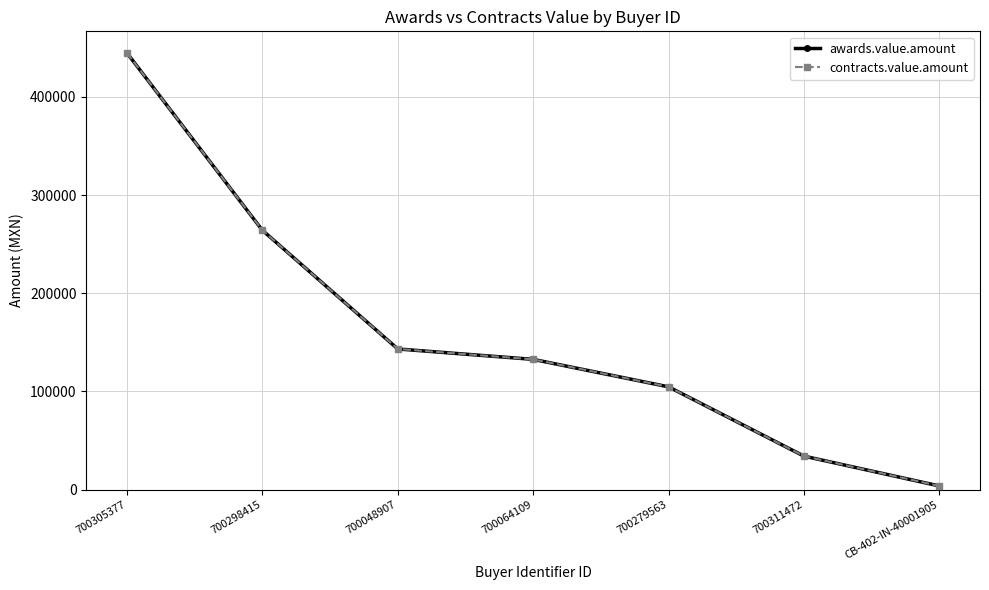

Where does the awards.value.amount series first go above 132644?

700305377